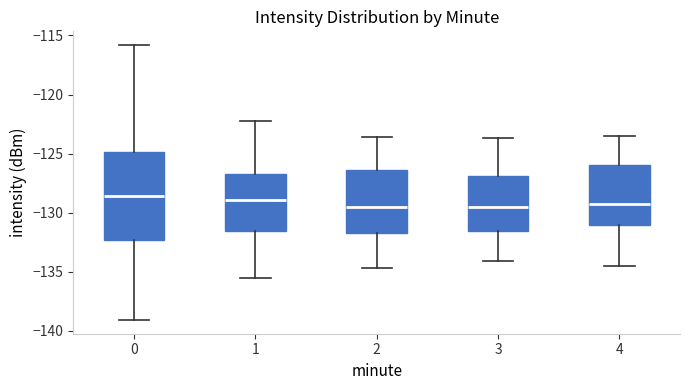

Where does the lower whisker of the box at x = 1 end on the y-axis? The values are not printed on the chart, so give them approximately, as read against the axis.

-135.5